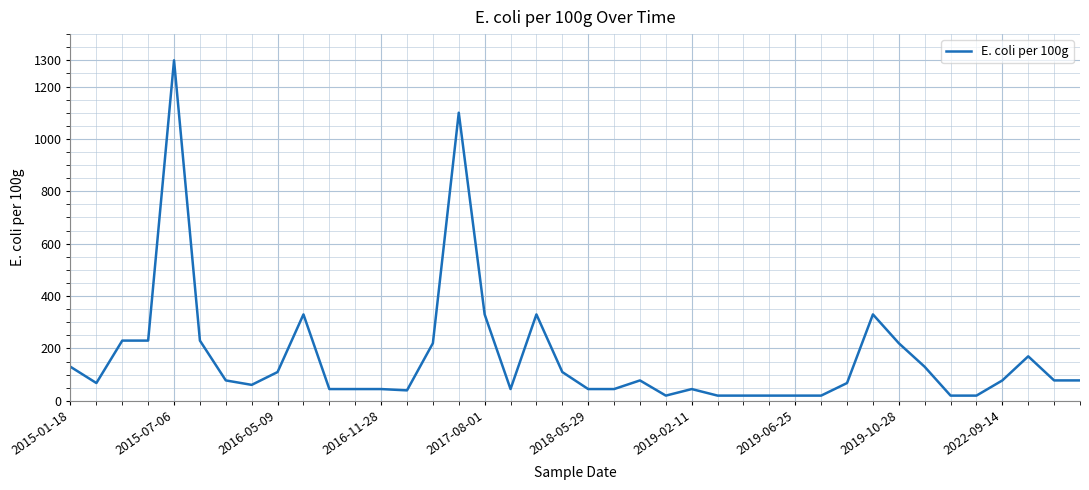

What is the greatest value displayed?

1300